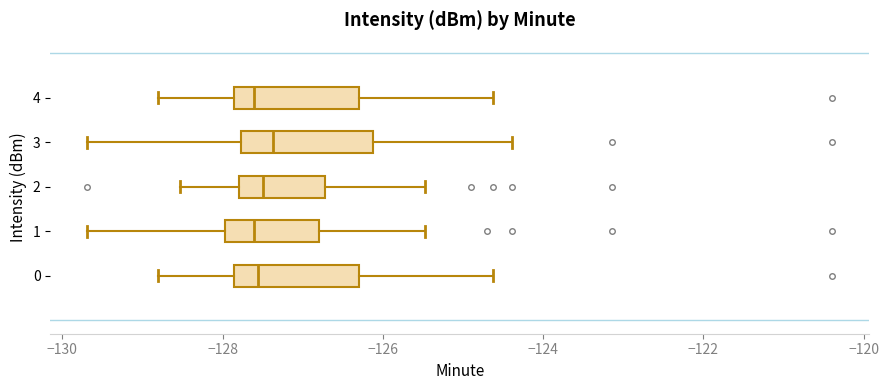

Where does the left whisker of the box at y = 2 end on the x-axis? The values are not printed on the chart, so give them approximately, as read against the axis.

-128.6